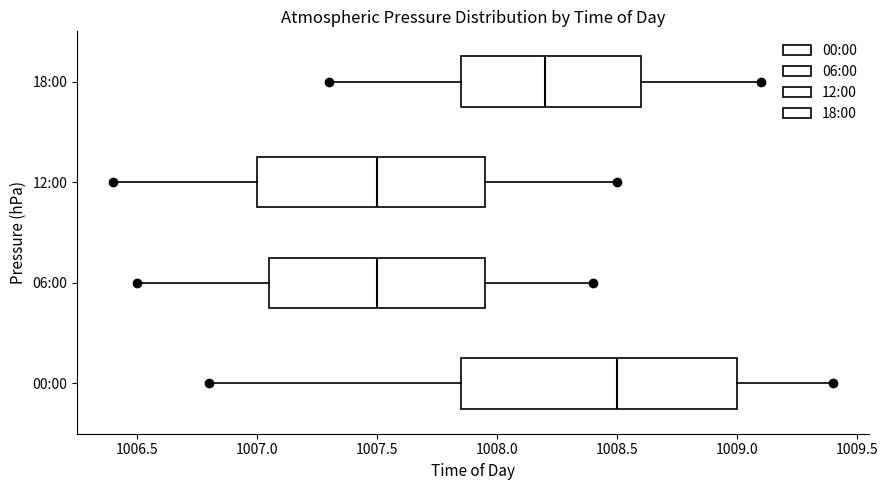

Where is the left edge of the box for 06:00 on the x-axis? The values are not printed on the chart, so give them approximately, as read against the axis.

1007.05